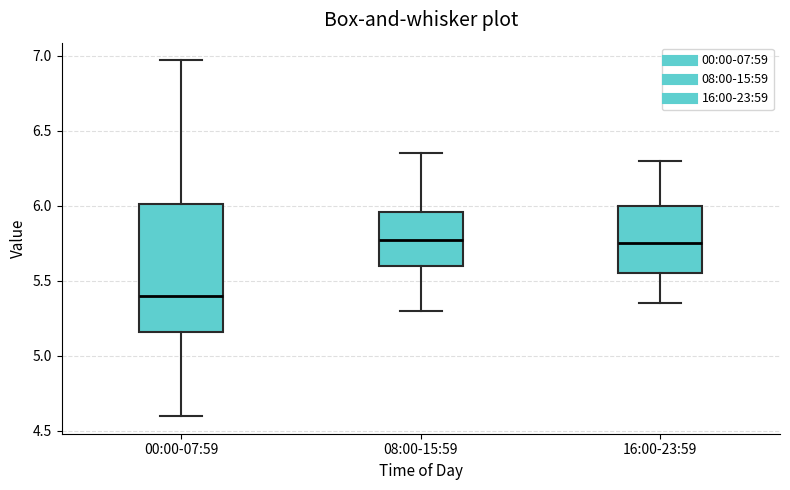

Where is the lower edge of the box for 08:00-15:59 on the y-axis? The values are not printed on the chart, so give them approximately, as read against the axis.

5.60